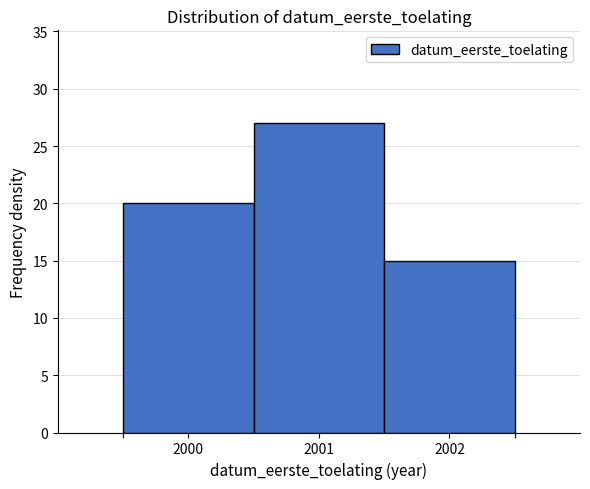

Reading left to right, list every bar in this chart as the range it spans on the x-axis followed by its height. The values are not printed on the chart, so give them approximately, as read against the axis.

1999.5 to 2000.5: 20
2000.5 to 2001.5: 27
2001.5 to 2002.5: 15